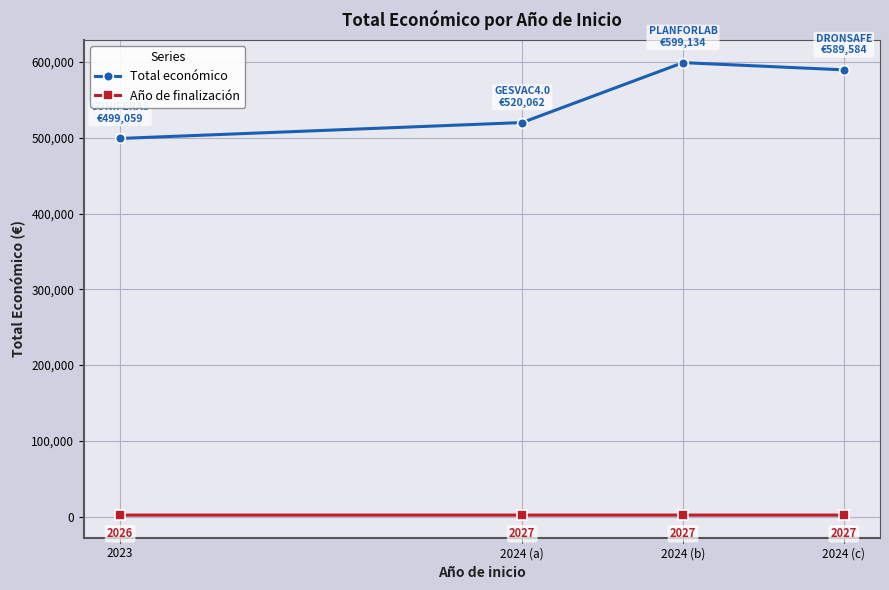

Where is Total económico nearest to the value 549096?

2024 (a)